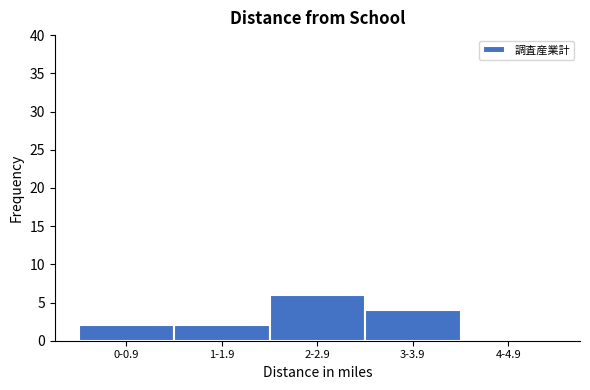

Reading left to right, list all the values displayed in this chart.

0-0.9=2	1-1.9=2	2-2.9=6	3-3.9=4	4-4.9=0